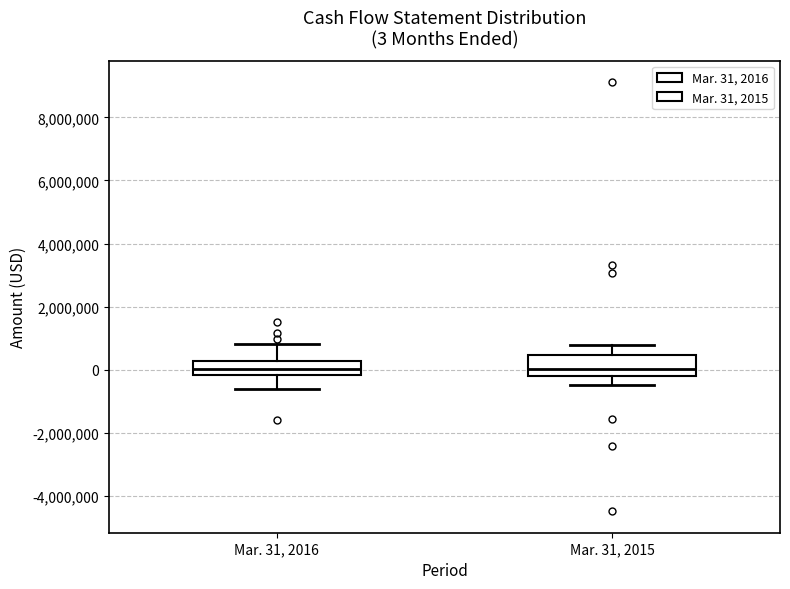

Comparing the boxes themselves (not the whiskers), which one is the tallest?

Mar. 31, 2015